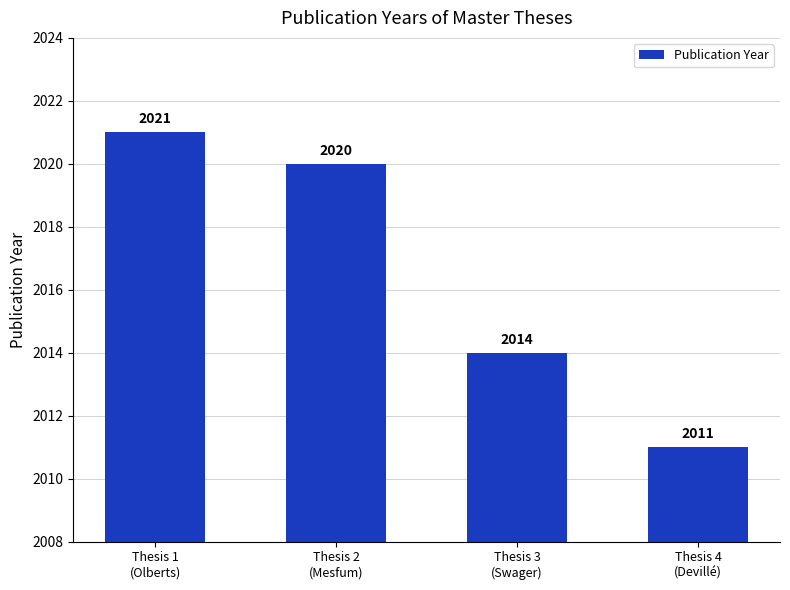

Which label corresponds to the largest value in the chart?

Thesis 1
(Olberts)